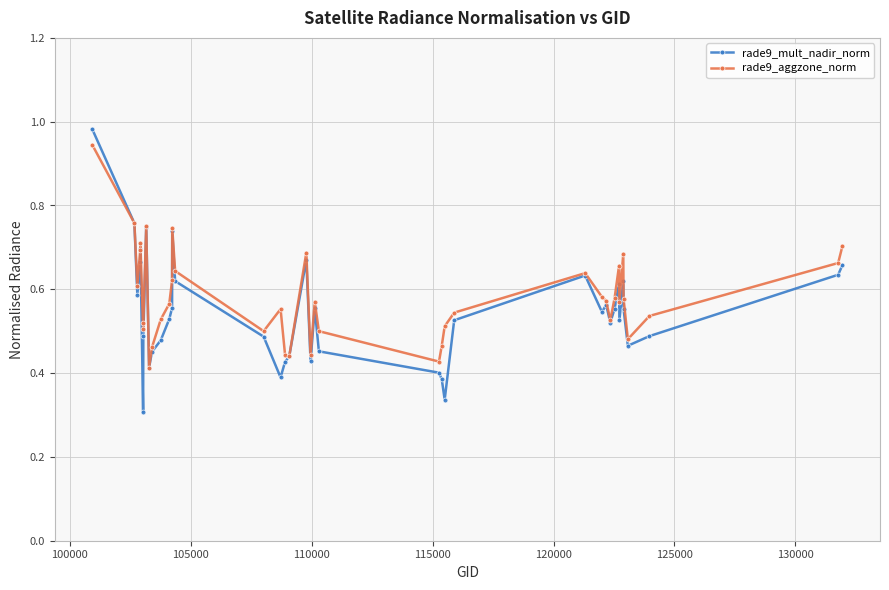

Which series has the largest range (max minus min)?

rade9_mult_nadir_norm